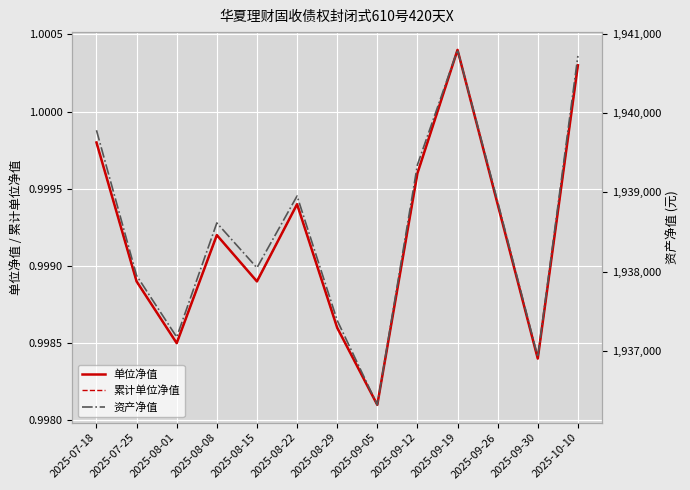

At how many categories does at least one series exceed 1335966?

13